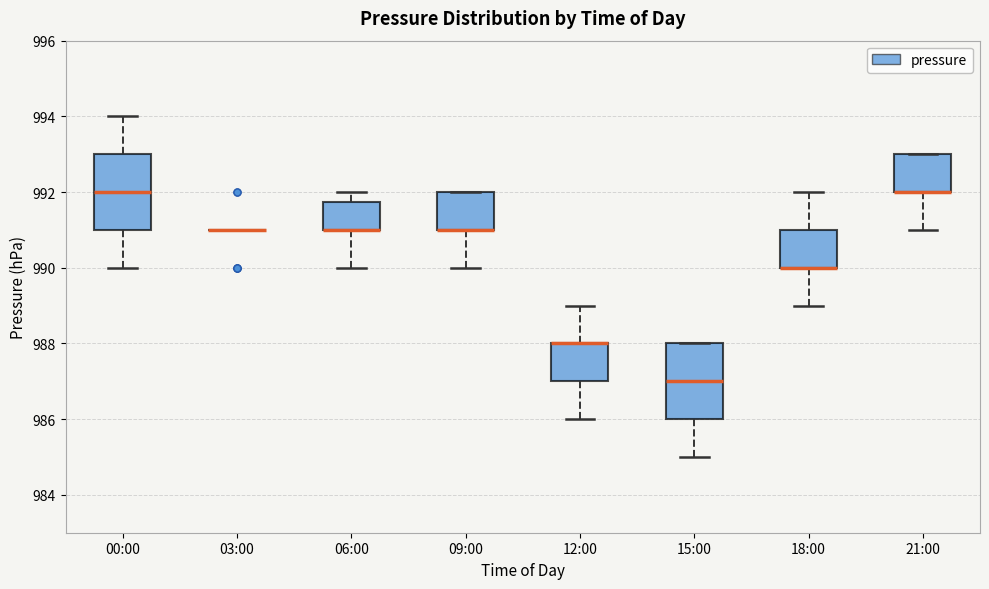

Reading left to right, read every box against the y-axis: the position of its median line, the range the box covers, and the ends of its whiskers. The values are not printed on the chart, so give them approximately, as read against the axis.

00:00: median 992.0, box 991.0 to 993.0, whiskers 990.0 to 994.0
03:00: box collapsed to a line at 991.0, whiskers 991.0 to 991.0
06:00: median 991.0 (drawn on the box's lower edge), box 991.0 to 991.8, whiskers 990.0 to 992.0
09:00: median 991.0 (drawn on the box's lower edge), box 991.0 to 992.0, whiskers 990.0 to 992.0
12:00: median 988.0 (drawn on the box's upper edge), box 987.0 to 988.0, whiskers 986.0 to 989.0
15:00: median 987.0, box 986.0 to 988.0, whiskers 985.0 to 988.0
18:00: median 990.0 (drawn on the box's lower edge), box 990.0 to 991.0, whiskers 989.0 to 992.0
21:00: median 992.0 (drawn on the box's lower edge), box 992.0 to 993.0, whiskers 991.0 to 993.0